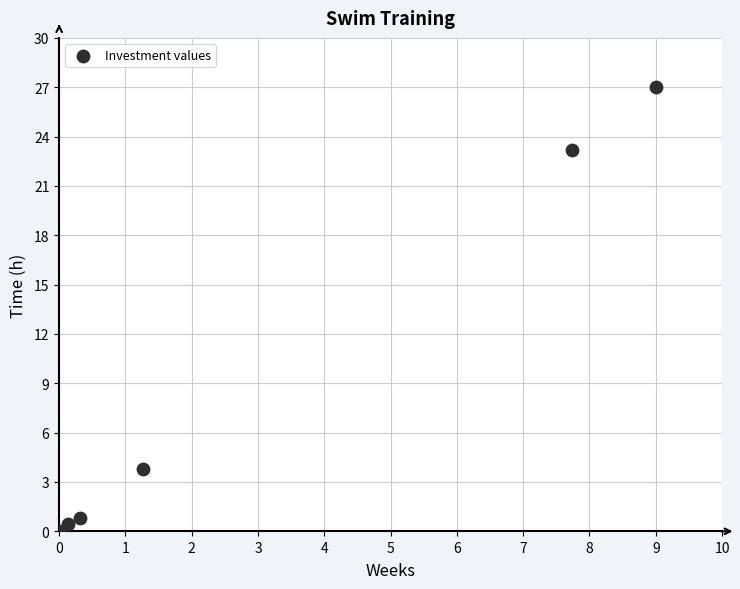

What Y value in the scatter plot is closest to 13?

3.8